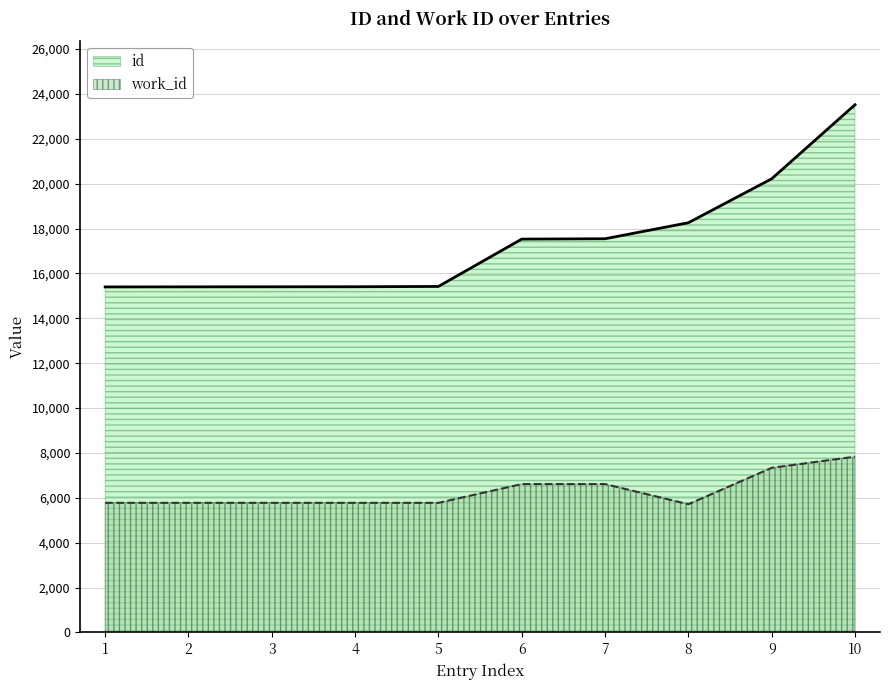

What is the difference between the maximum and minimum values in the work_id series?

2119